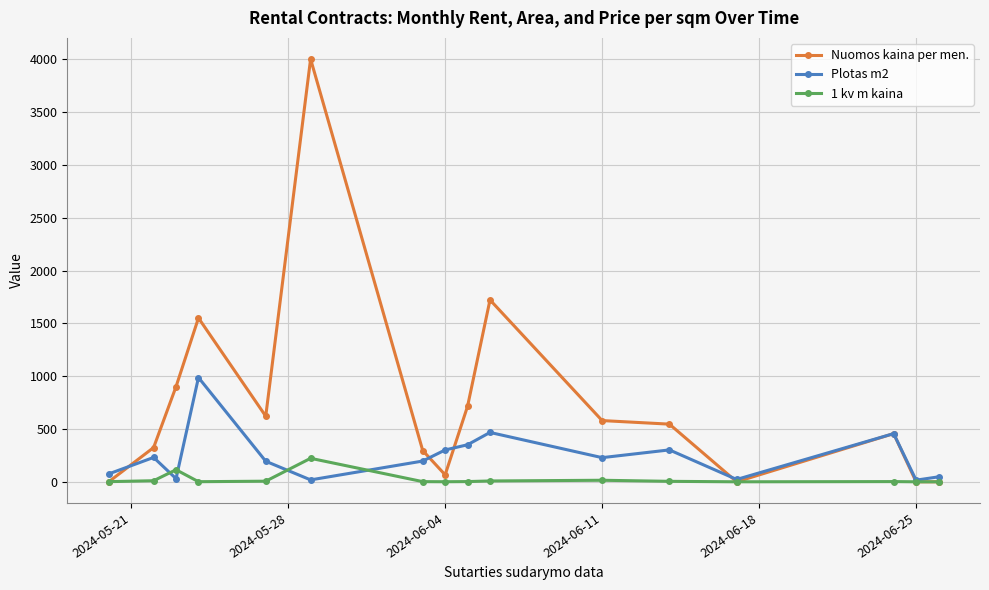

Which series has the widest spread of values?

Nuomos kaina per men.